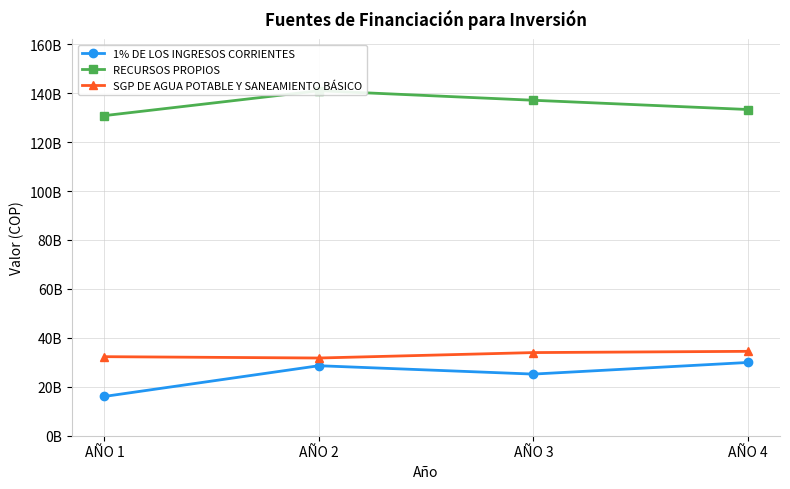

What is the sum of all SGP DE AGUA POTABLE Y SANEAMIENTO BÁSICO values?

132519065272